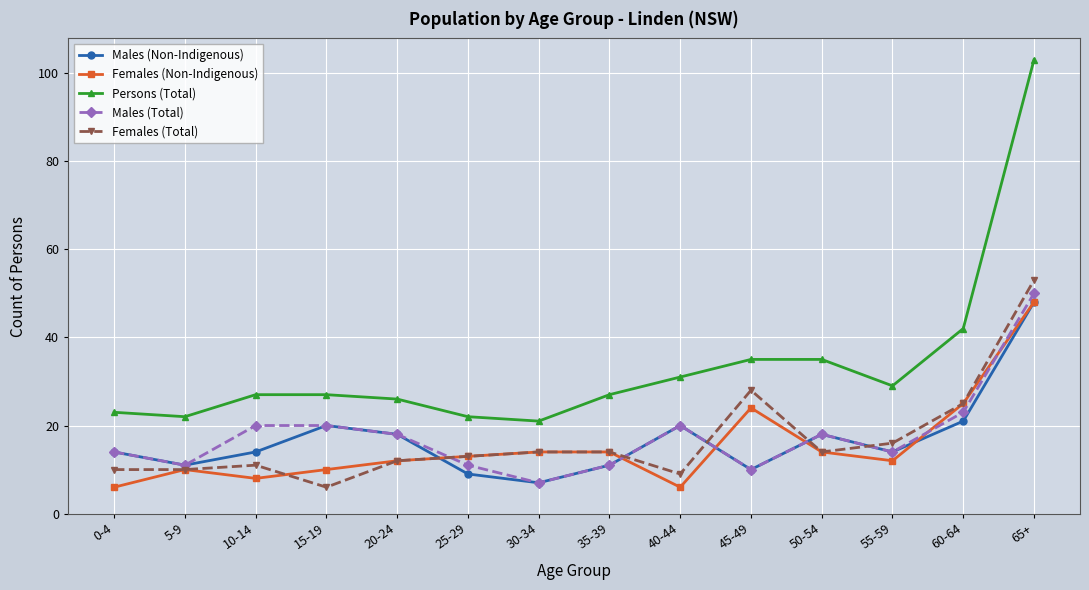

How many values in the Females (Non-Indigenous) series are below 13?

7